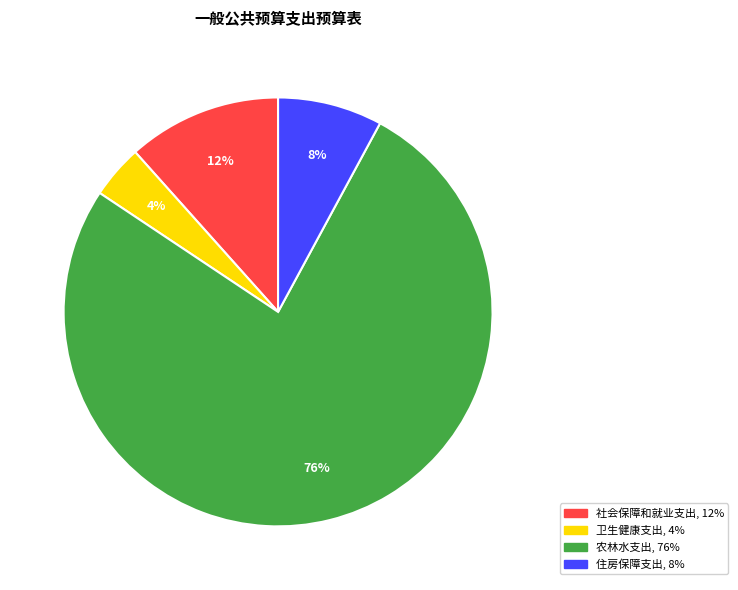

Which slice is the smallest?

卫生健康支出